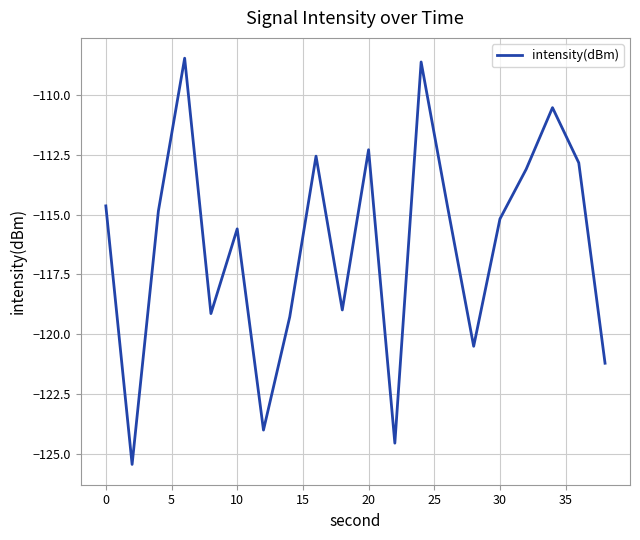

What is the difference between the maximum and minimum values?

17.0